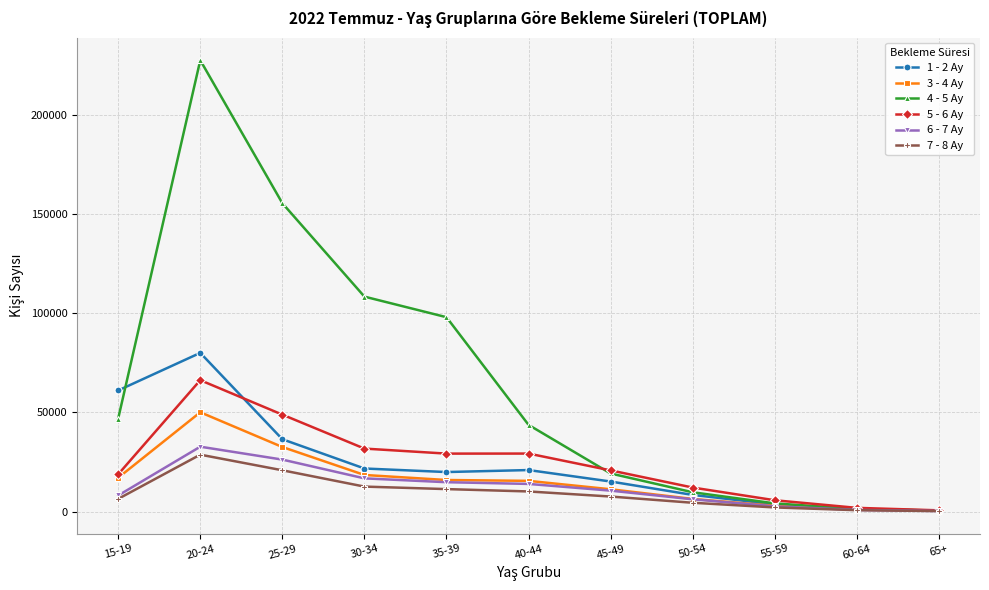

What position from the left is 20-24?

2